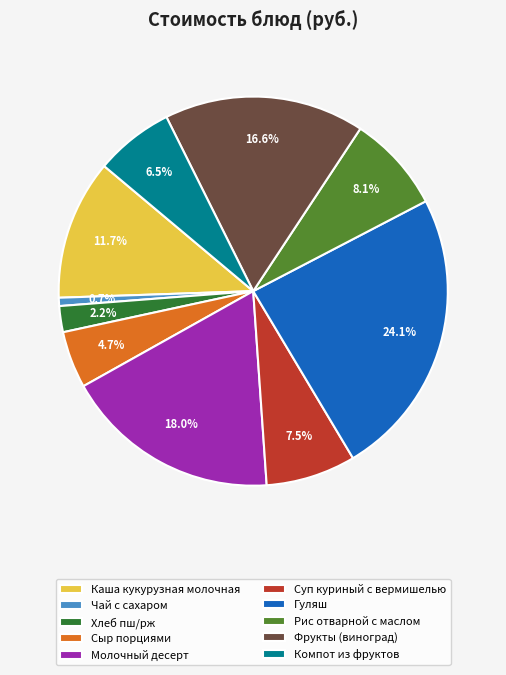

Is there a majority slice in this chart?

No